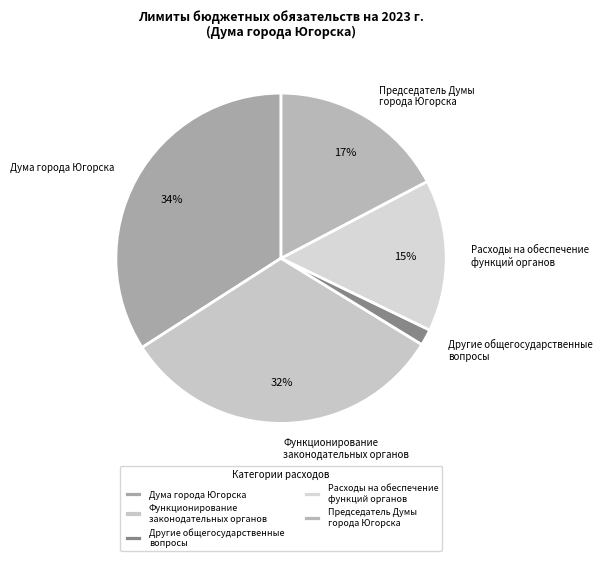

Is there a majority slice in this chart?

No